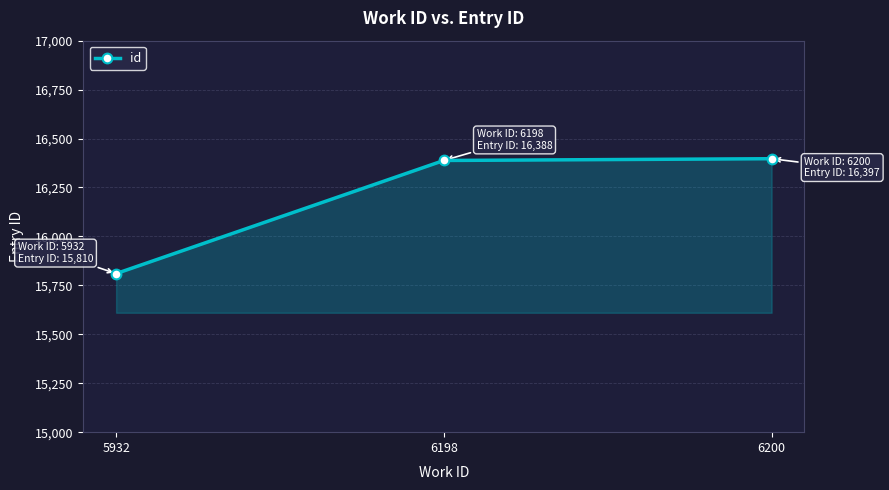

What is the greatest value displayed?

16397